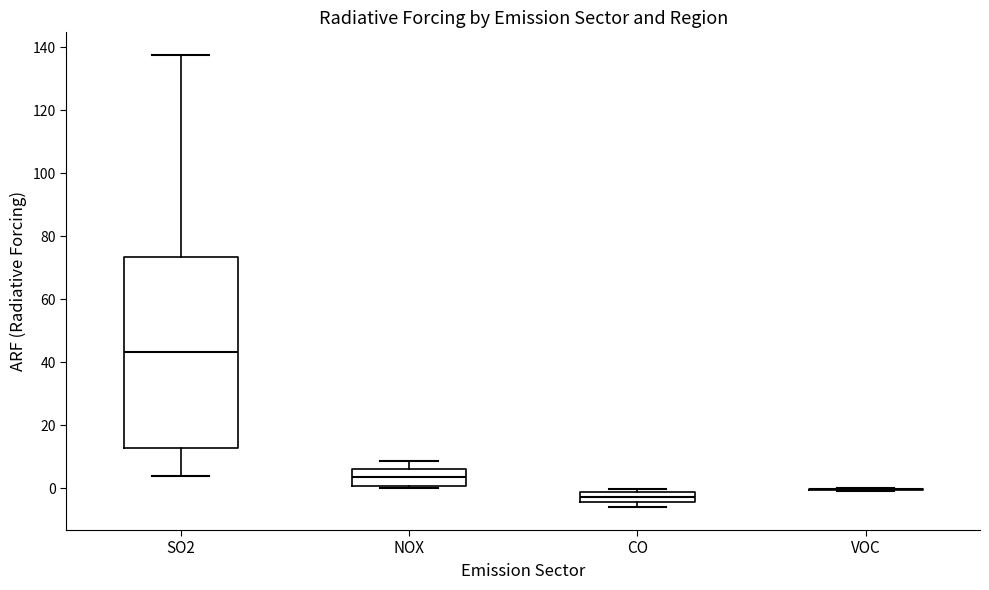

Reading left to right, transcribe this box plot: for each box, give where its median line is, the range the box spans, and where its two whiskers end, as read against the y-axis. The values are not printed on the chart, so give them approximately, as read against the axis.

SO2: median 44, box 12 to 74, whiskers 4 to 138
NOX: median 4, box 0 to 6, whiskers 0 (just below the box's lower edge) to 8
CO: median -2 (inside the box), box -4 to -2, whiskers -6 to 0
VOC: box collapsed to a line at 0, whiskers 0 to 0